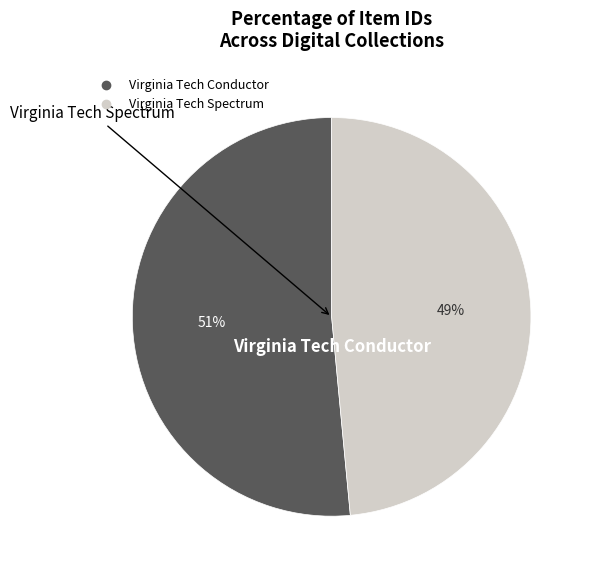

To the nearest percent, what portion does Virginia Tech Conductor represent?

51%